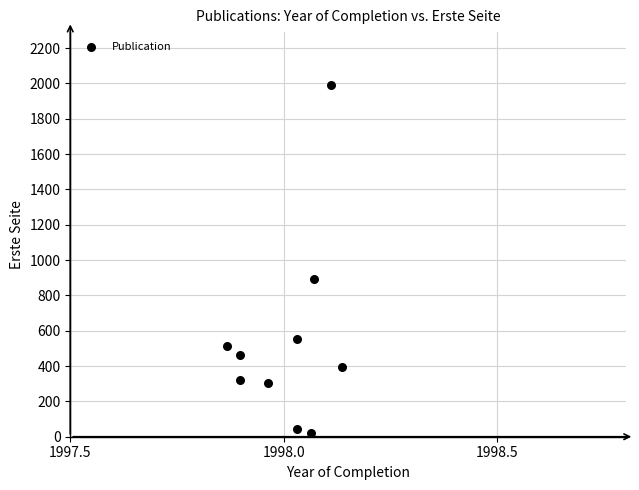

What is the average Y value?

550